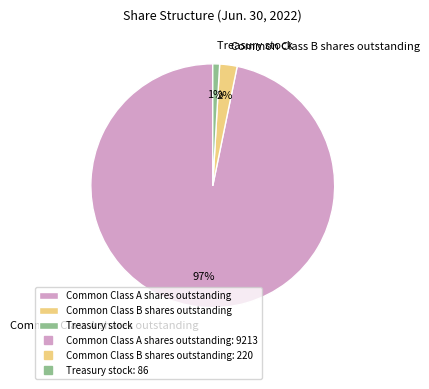

Do Common Class A shares outstanding and Common Class B shares outstanding together represent more than half of the pie?

Yes